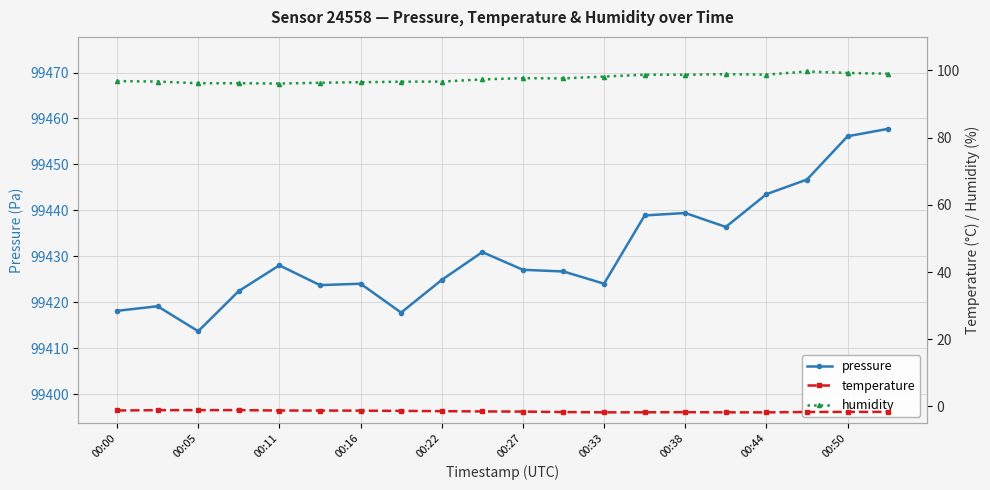

Count the number of categories in the chart.

20